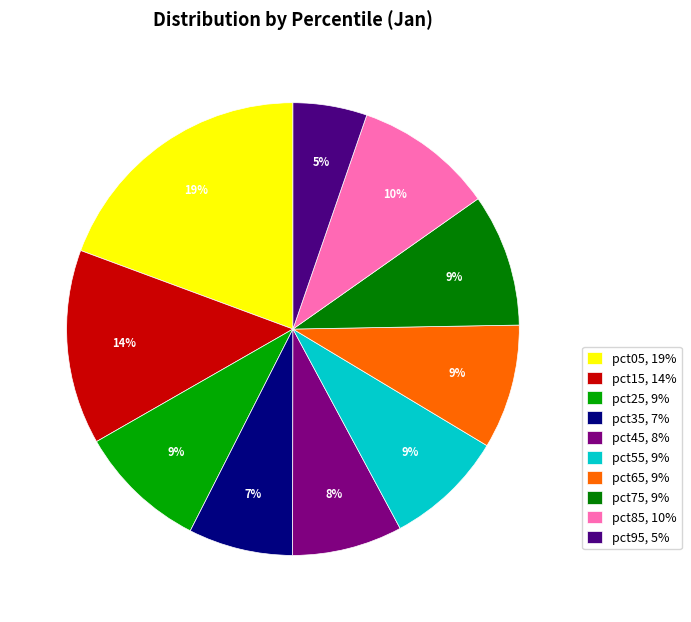

How many segments does this pie chart have?

10